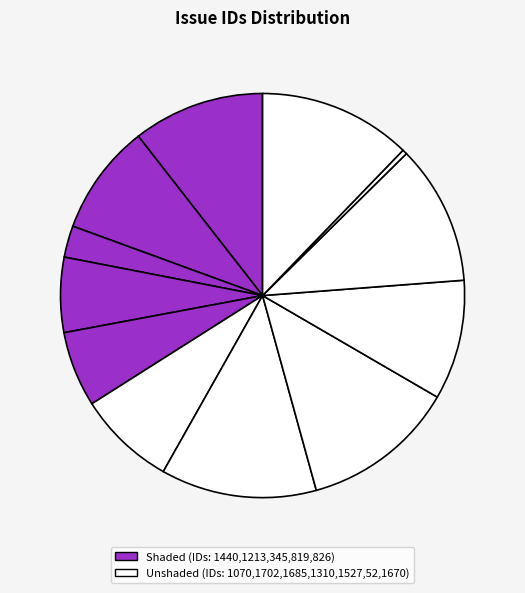

How many slices are in this pie chart?

12